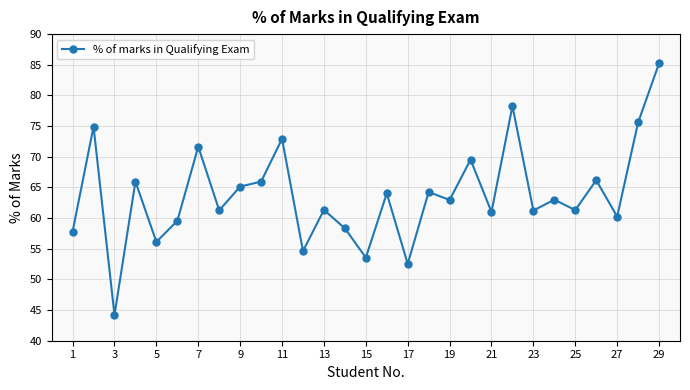

What is the sum of all values?

1848.6